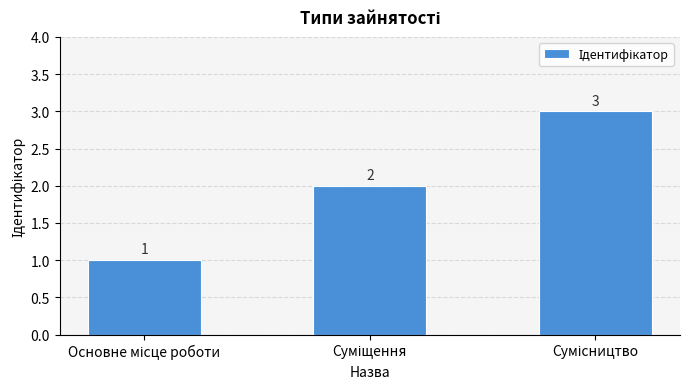

What is the greatest value displayed?

3